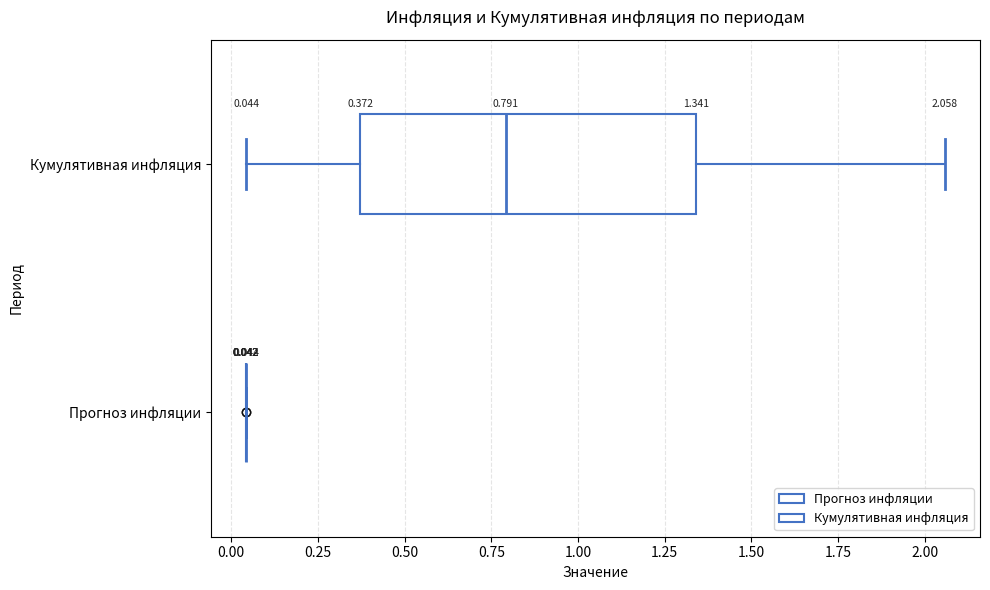

Which box is the widest, from its left edge to its right edge?

Кумулятивная инфляция